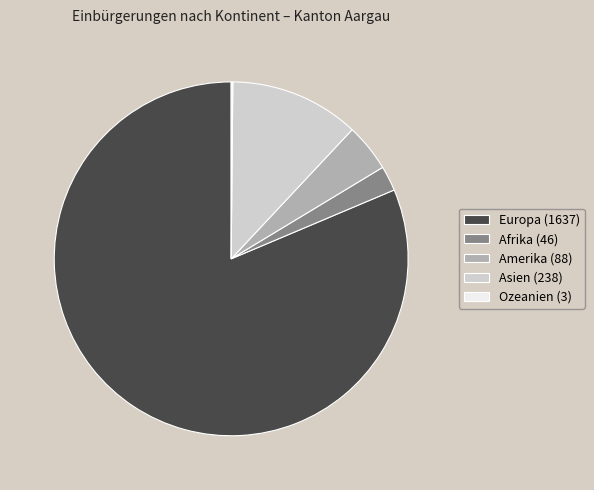

Do Europa (1637) and Amerika (88) together represent more than half of the pie?

Yes